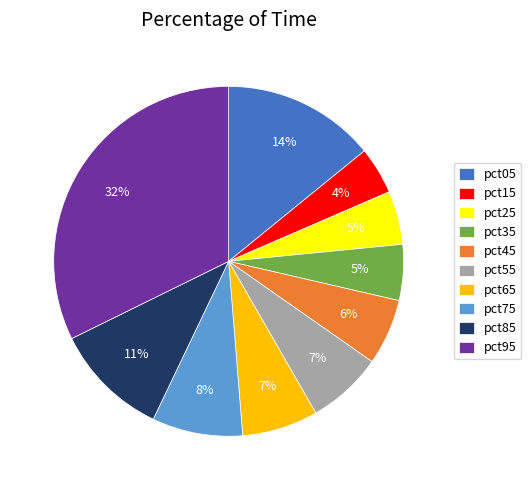

Which category has the smallest portion of the pie?

pct15